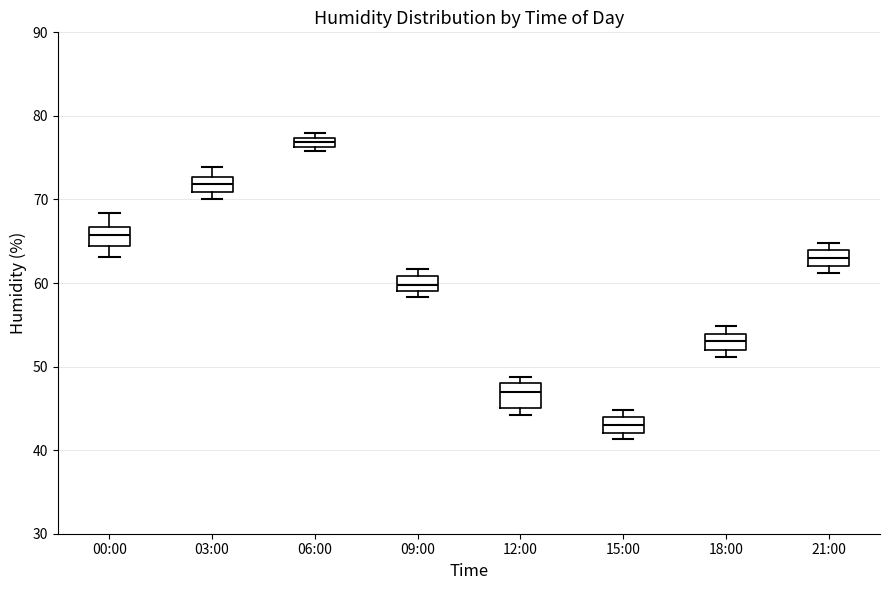

Where is the upper edge of the box for 21:00 on the y-axis? The values are not printed on the chart, so give them approximately, as read against the axis.

64